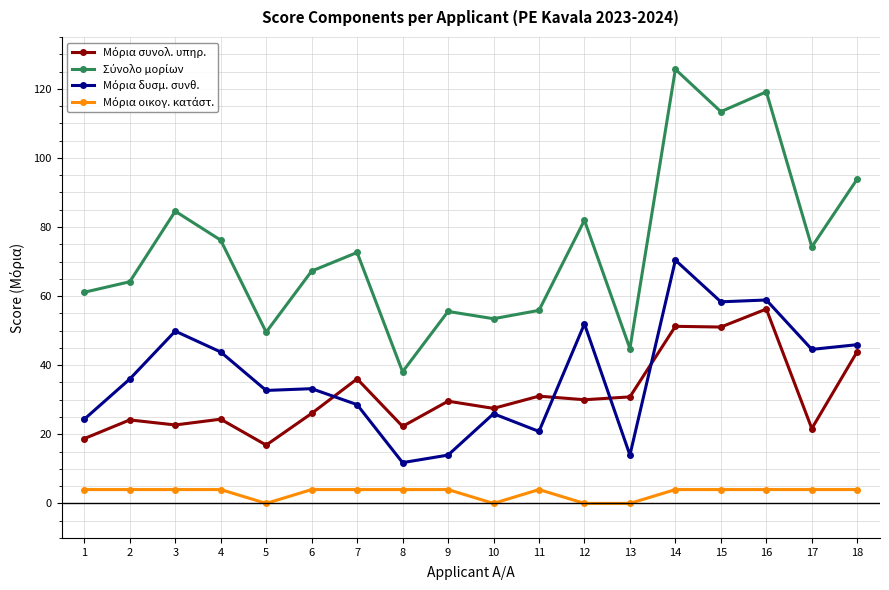

At which category is the sum across all series the highest?

14